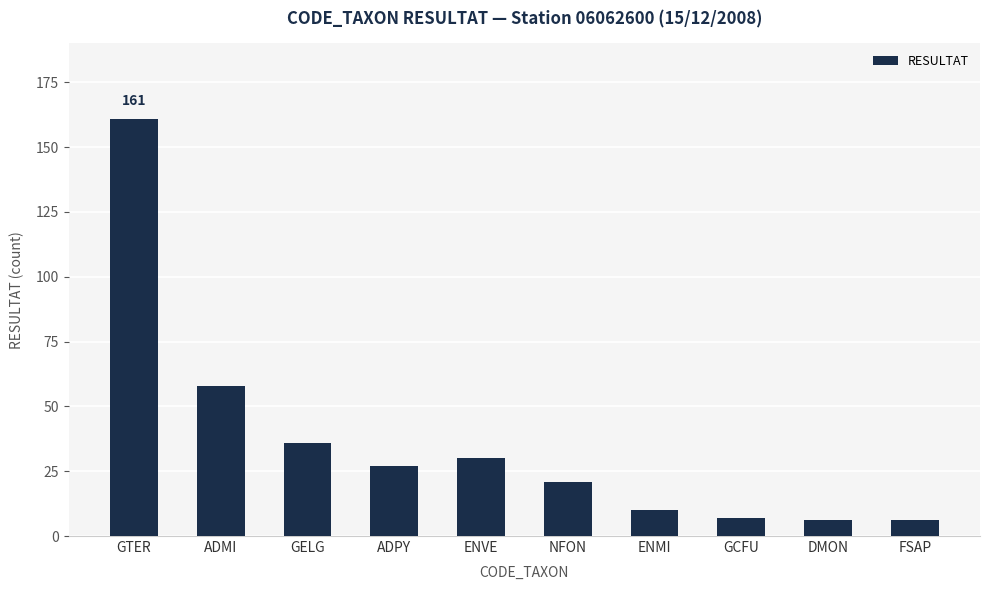

How many data points are less than 27?

5